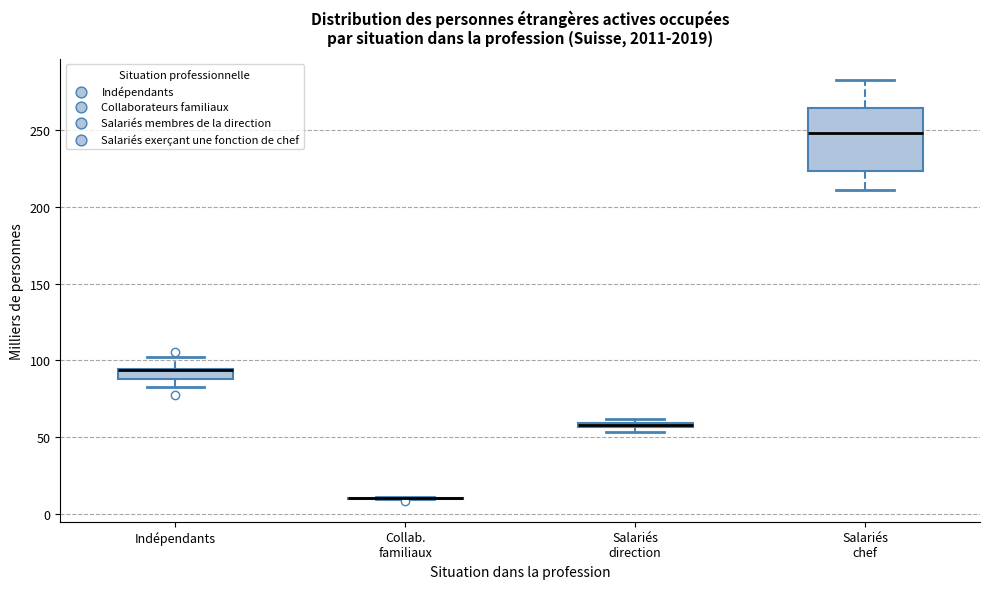

Where does the median line of the box for Salariés chef sit on the y-axis? The values are not printed on the chart, so give them approximately, as read against the axis.

250